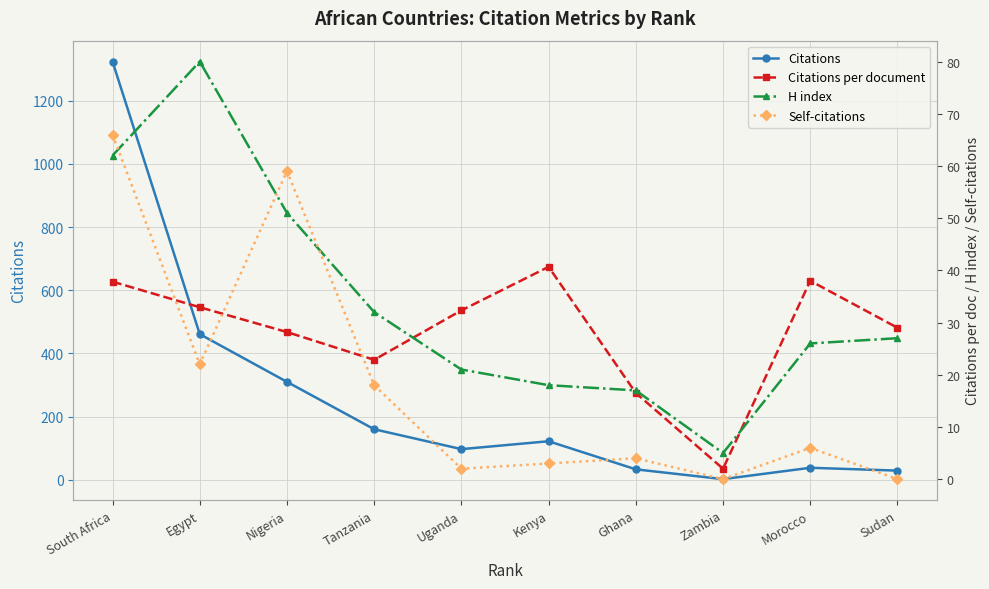

Where do Citations and H index first cross each other?

Ghana and Zambia